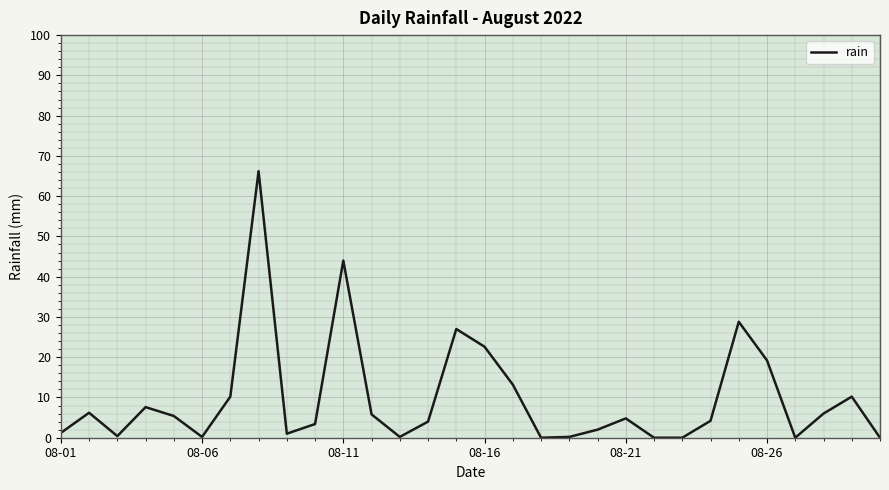

What is the difference between the maximum and minimum values?

66.2